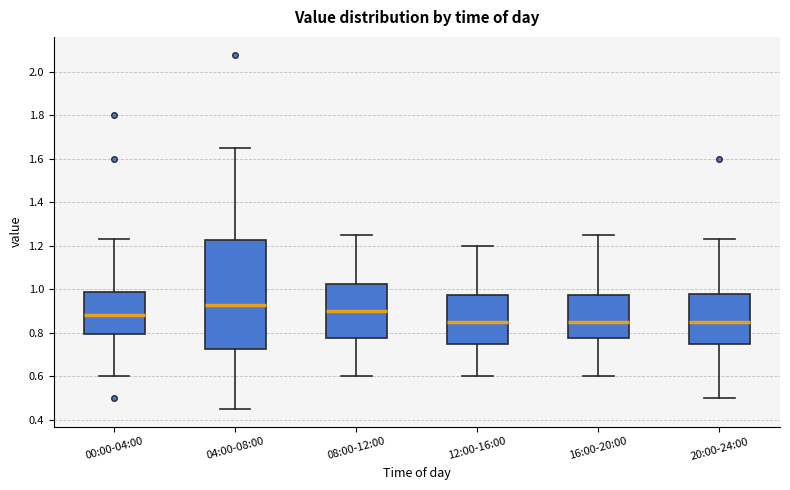

Reading left to right, read every box against the y-axis: the position of its median line, the range the box covers, and the ends of its whiskers. The values are not printed on the chart, so give them approximately, as read against the axis.

00:00-04:00: median 0.88, box 0.80 to 1.00, whiskers 0.60 to 1.24
04:00-08:00: median 0.94, box 0.72 to 1.22, whiskers 0.46 to 1.66
08:00-12:00: median 0.90, box 0.78 to 1.02, whiskers 0.60 to 1.26
12:00-16:00: median 0.86, box 0.76 to 0.98, whiskers 0.60 to 1.20
16:00-20:00: median 0.86, box 0.78 to 0.98, whiskers 0.60 to 1.26
20:00-24:00: median 0.86, box 0.76 to 0.98, whiskers 0.50 to 1.24